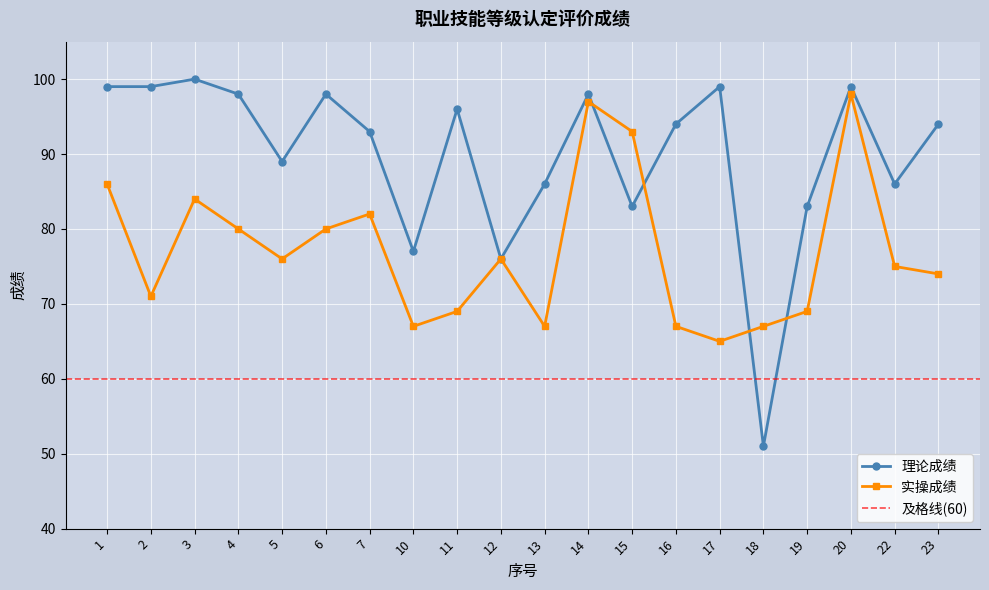

Reading right to left, transcribe all the data shown in this chart.

理论成绩: 94	86	99	83	51	99	94	83	98	86	76	96	77	93	98	89	98	100	99	99
实操成绩: 74	75	98	69	67	65	67	93	97	67	76	69	67	82	80	76	80	84	71	86